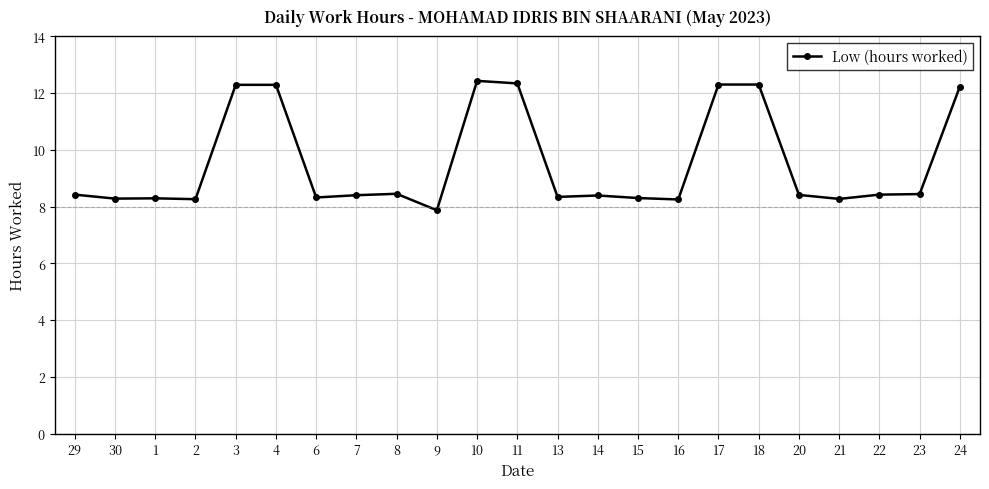

The value at 6 is 8.3. True or false?

True